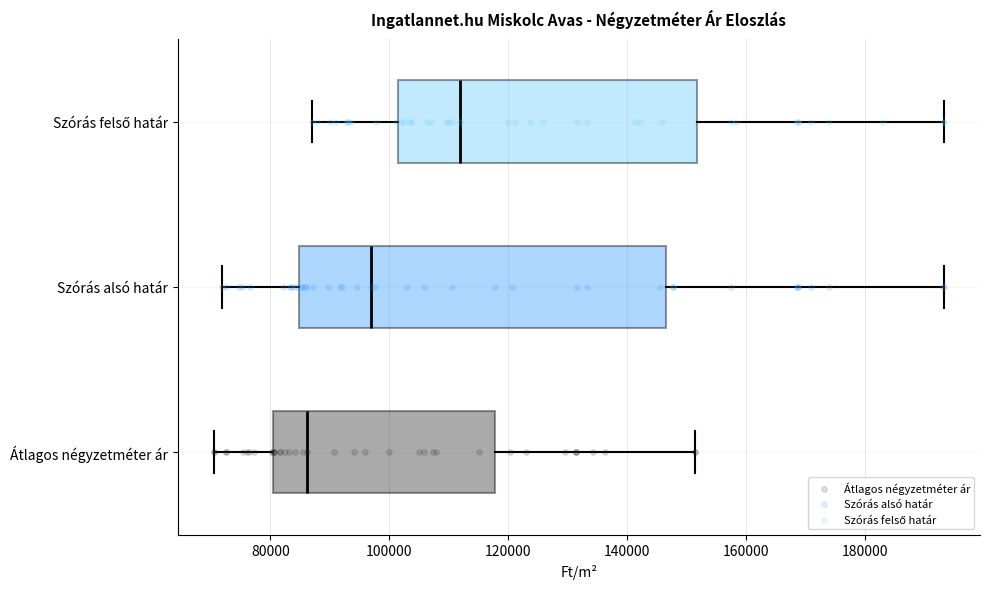

Reading bottom to top, transcribe this box plot: for each box, give where its median line is, the range the box spans, and where its two whiskers end, as read against the x-axis. The values are not printed on the chart, so give them approximately, as read against the axis.

Átlagos négyzetméter ár: median 86000, box 80000 to 118000, whiskers 70000 to 152000
Szórás alsó határ: median 96000, box 84000 to 146000, whiskers 72000 to 194000
Szórás felső határ: median 112000, box 102000 to 152000, whiskers 88000 to 194000